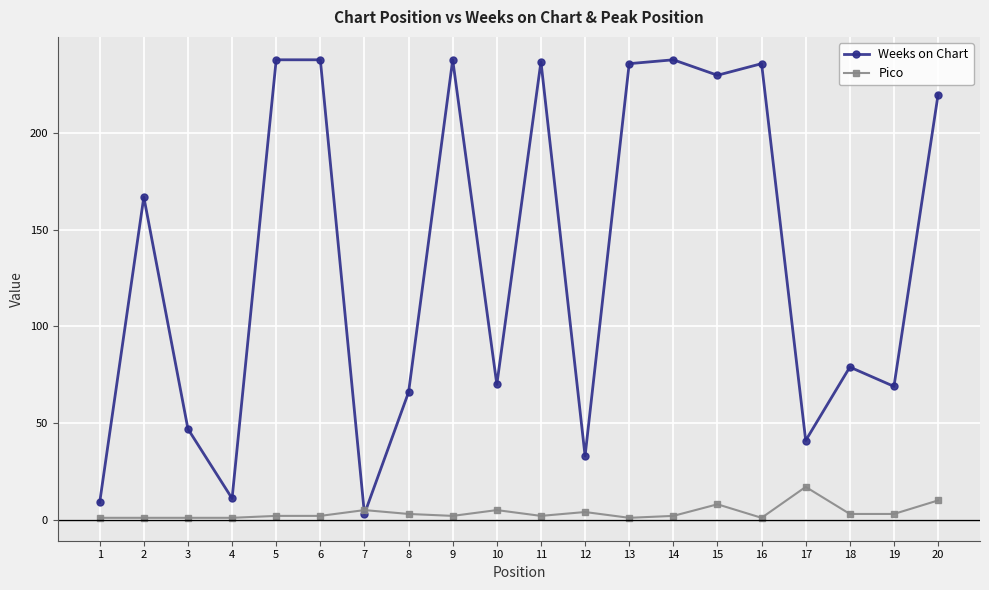

How many data points does each series have?

20